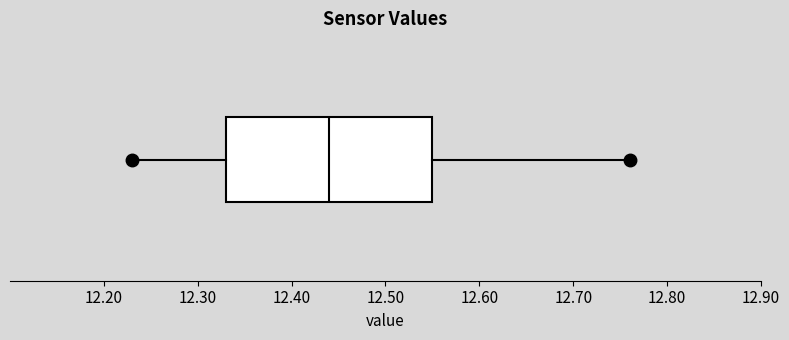

Where is the right edge of the box on the x-axis? The values are not printed on the chart, so give them approximately, as read against the axis.

12.55